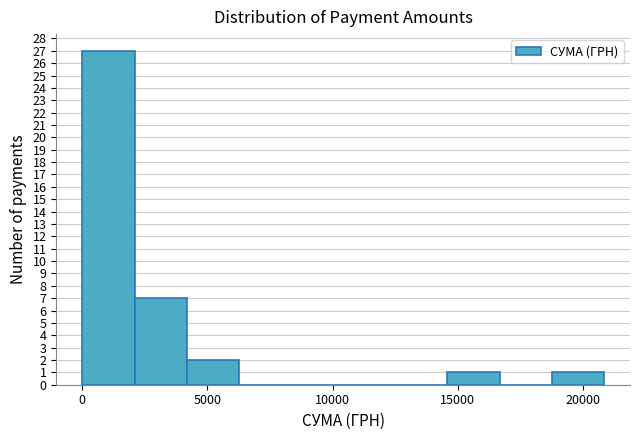

Reading left to right, transcribe this chart: for each bar, give the range it covers on the x-axis and its height. Neither the bar edges nor the heights are printed on the chart, so give them approximately, as read against the axes.

0 to 2000: 27
2000 to 4000: 7
4000 to 6500: 2
6500 to 8500: 0
8500 to 10500: 0
10500 to 12500: 0
12500 to 14500: 0
14500 to 16500: 1
16500 to 18500: 0
18500 to 21000: 1